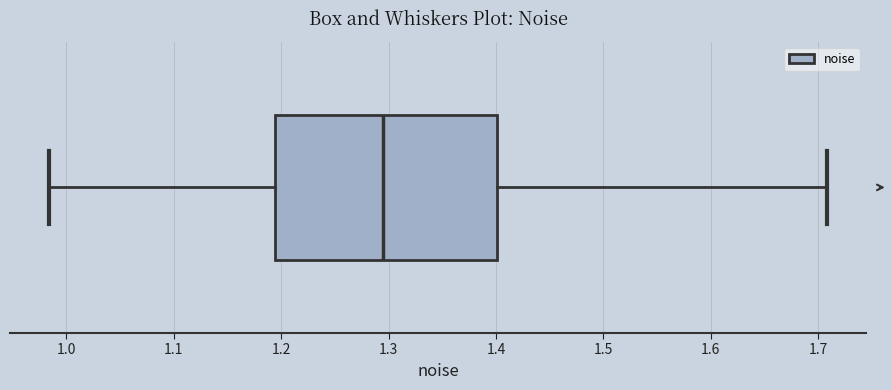

Read this box plot against the x-axis: the position of the median line, the range covered by the box, and the ends of both whiskers. The values are not printed on the chart, so give them approximately, as read against the axis.

median 1.29, box 1.19 to 1.40, whiskers 0.98 to 1.71